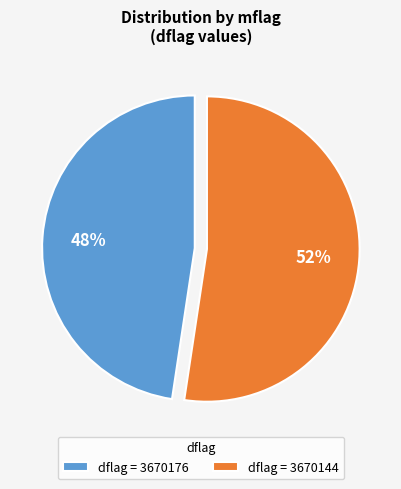

Is it true that dflag = 3670144 is 42% of the pie?

False